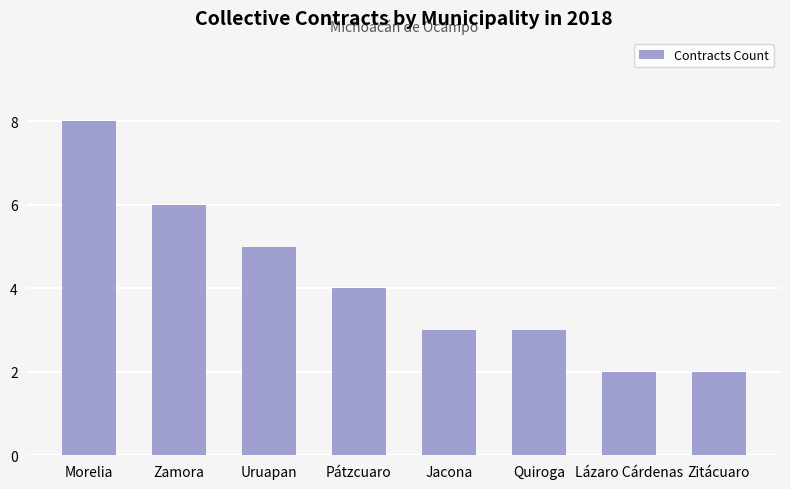

The chart shows a value of 13 at Morelia. True or false?

False